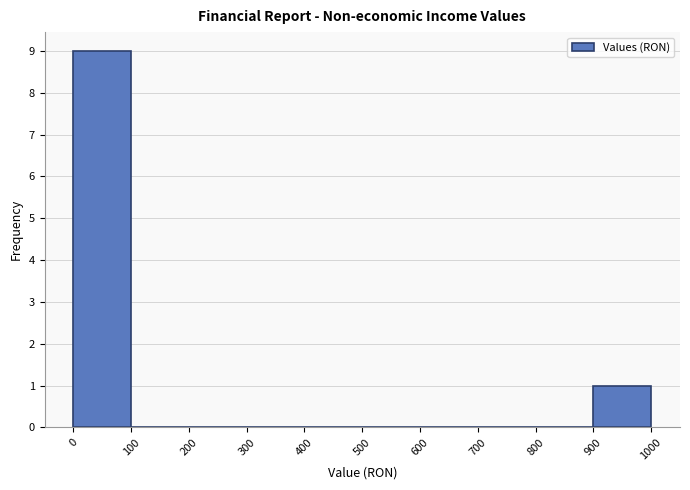

What is the height of the bar covering 0 to 100 on the x-axis? The values are not printed on the chart, so give them approximately, as read against the axis.

9